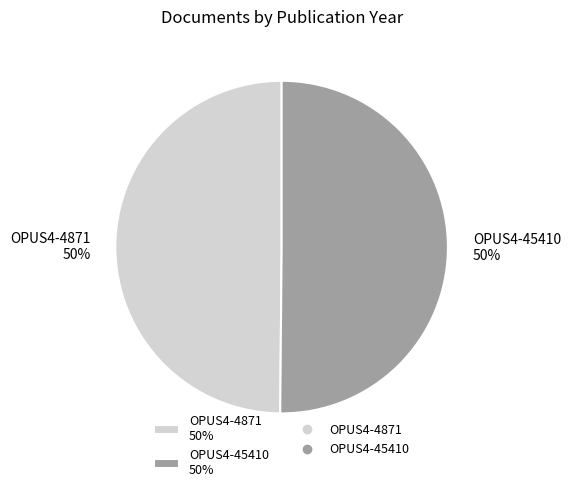

To the nearest percent, what portion does OPUS4-4871 represent?

50%